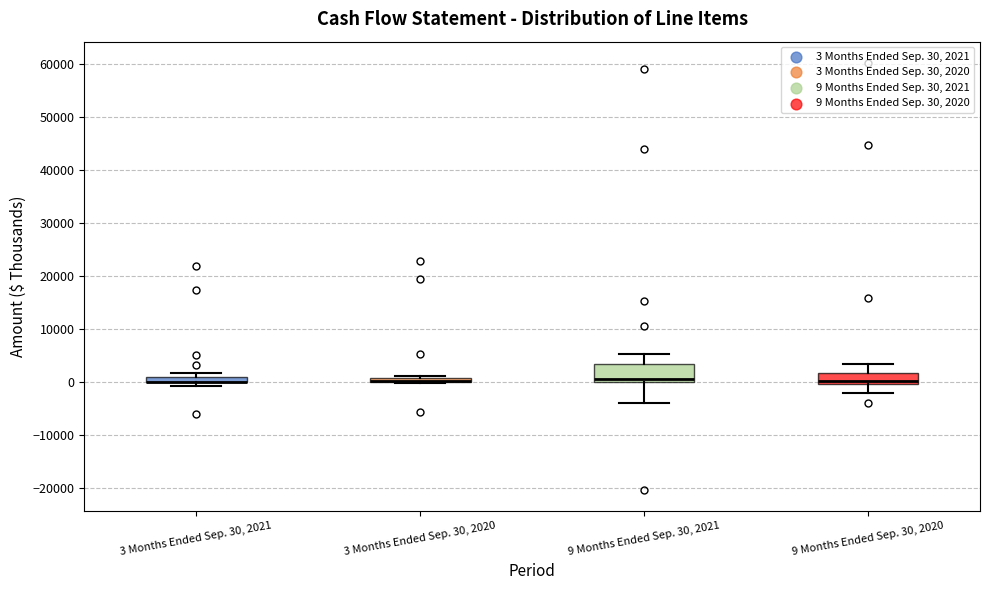

Which box is the tallest, from its lower edge to its upper edge?

9 Months Ended Sep. 30, 2021